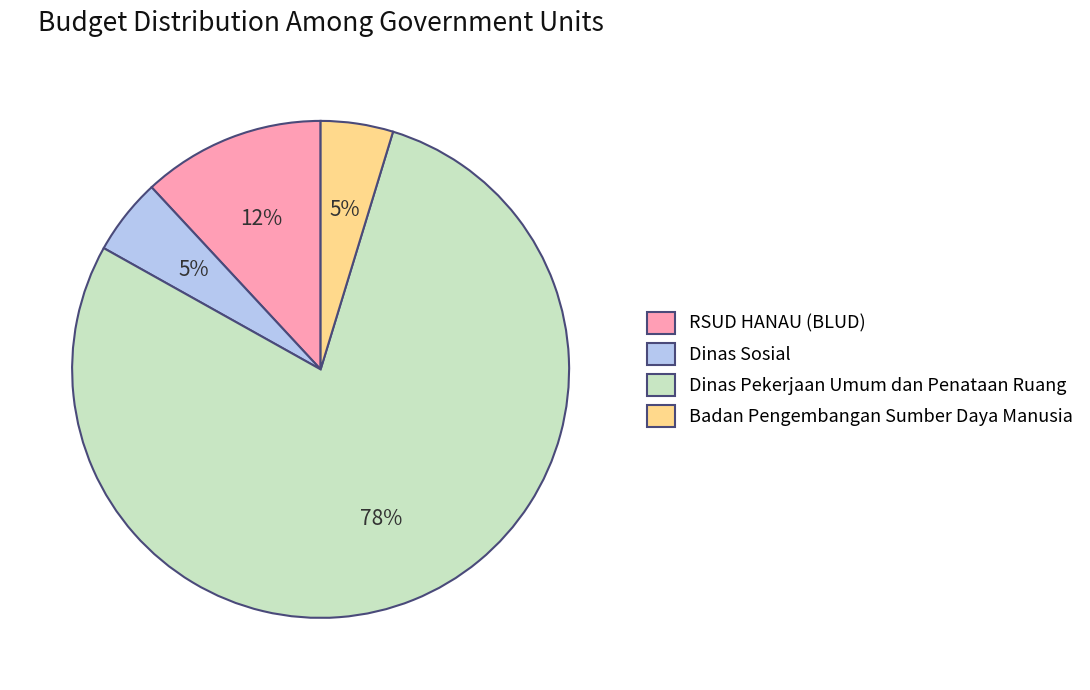

Between Badan Pengembangan Sumber Daya Manusia and RSUD HANAU (BLUD), which is larger?

RSUD HANAU (BLUD)